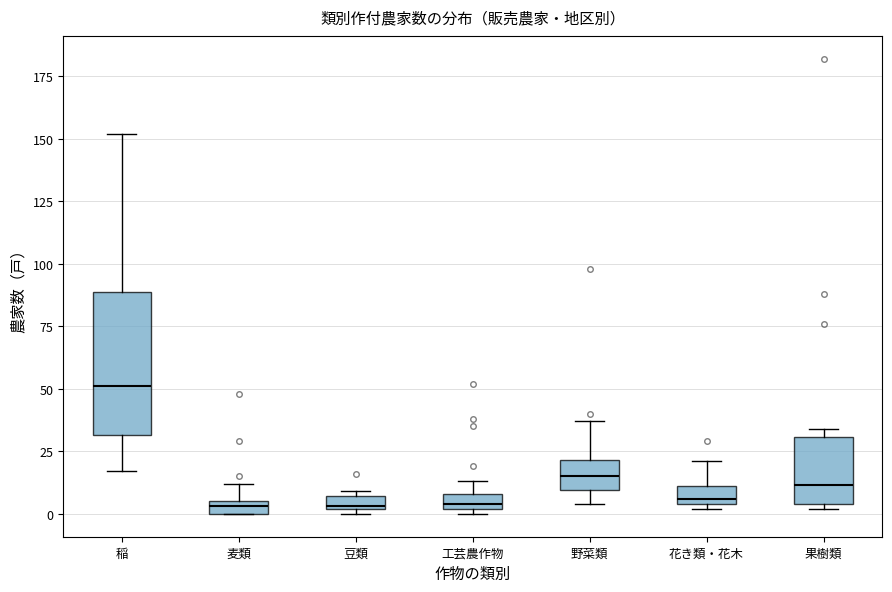

Which box is the tallest, from its lower edge to its upper edge?

稲